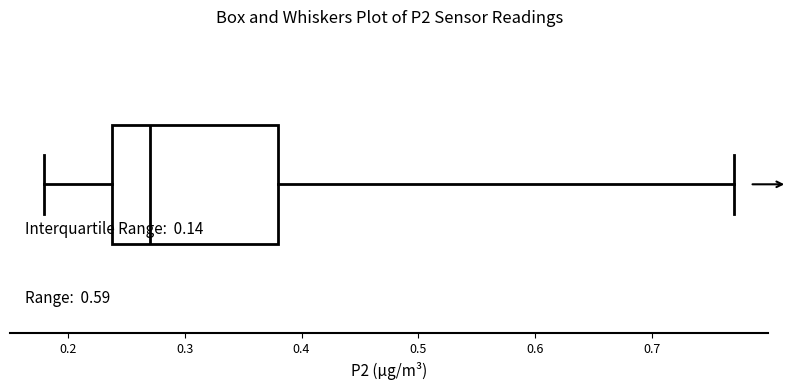

Transcribe this box plot: give where the median line is, the range the box spans, and where the two whiskers end, as read against the x-axis. The values are not printed on the chart, so give them approximately, as read against the axis.

median 0.27, box 0.24 to 0.38, whiskers 0.18 to 0.77